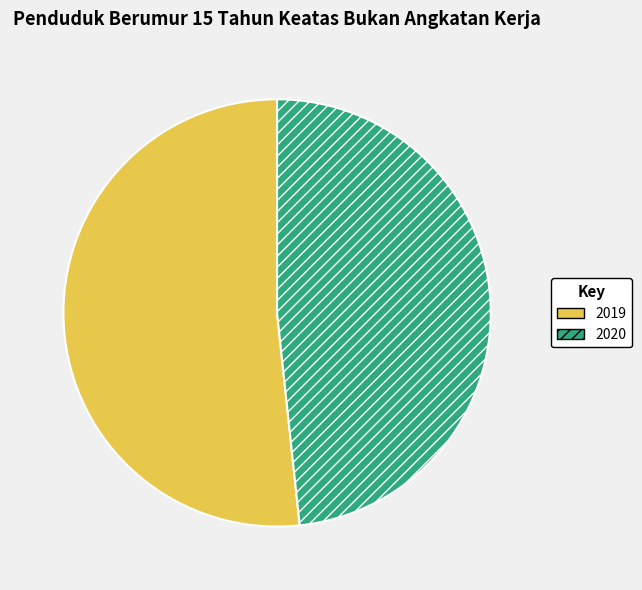

Do 2019 and 2020 together represent more than half of the pie?

Yes